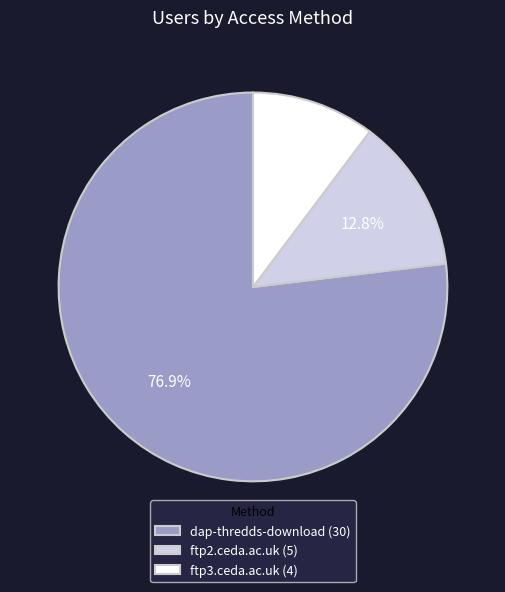

Which slice represents more than half of the pie?

dap-thredds-download